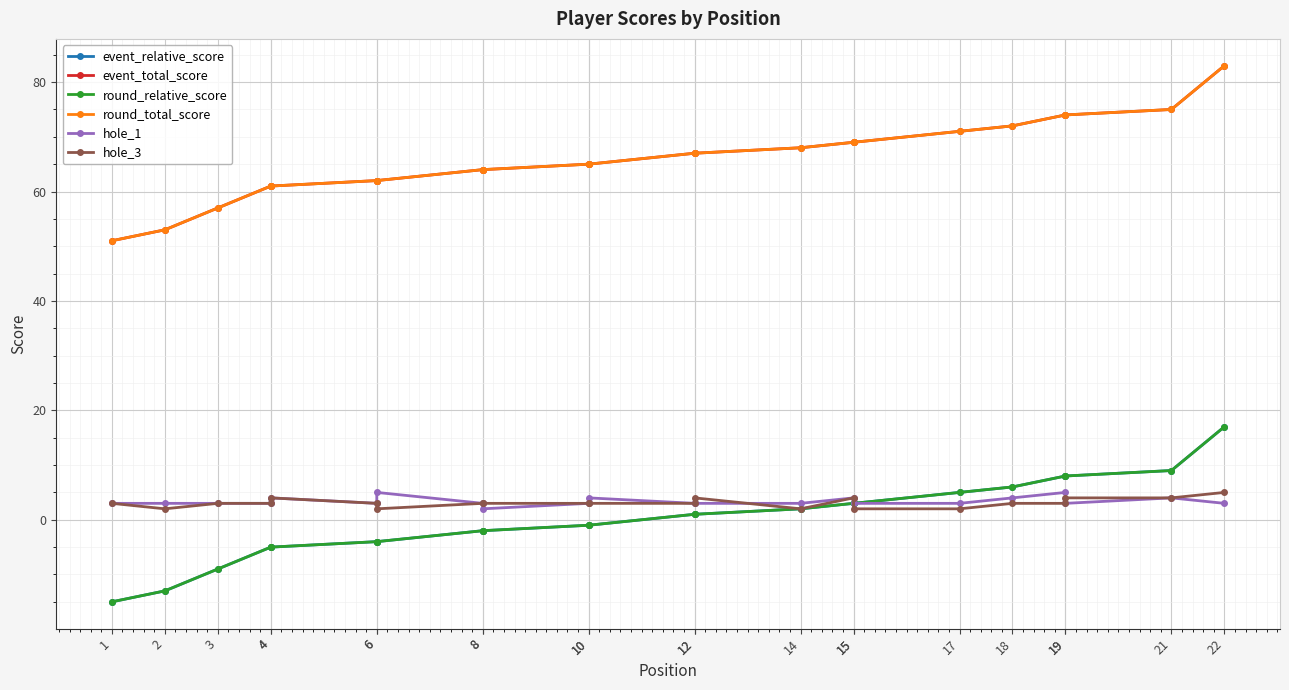

Where does the hole_1 series first go above 3?

4